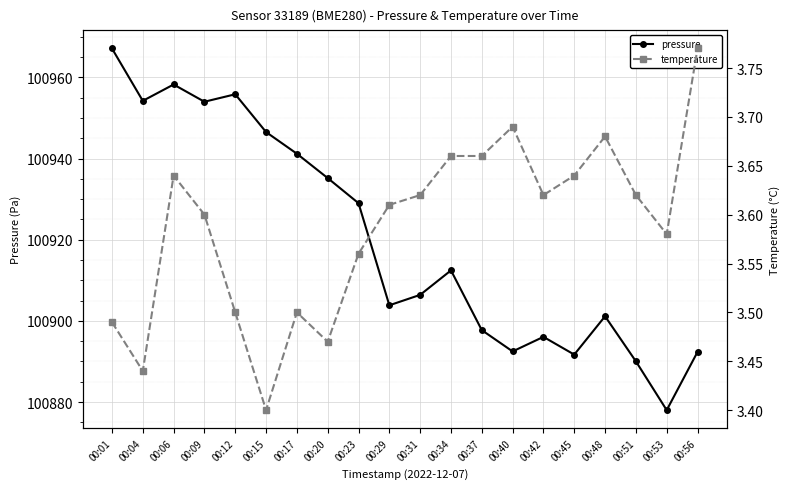

Which category has the highest value across all series?

00:01